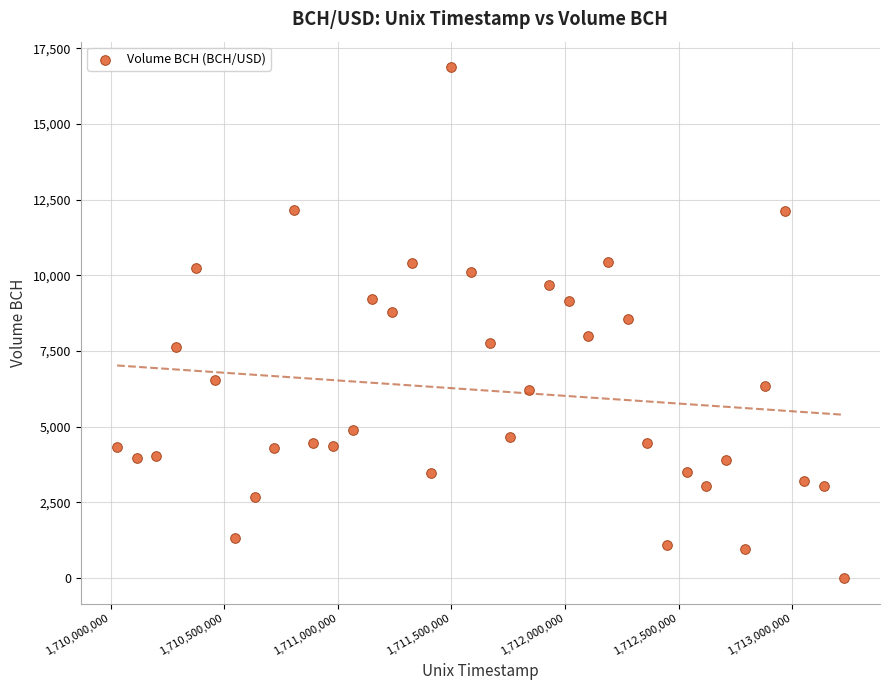

What is the range of Y values (max minus min)?

16875.3